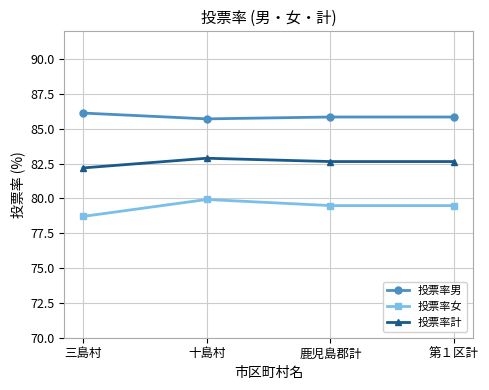

What is the spread (max minus min) of values at 三島村?

7.4